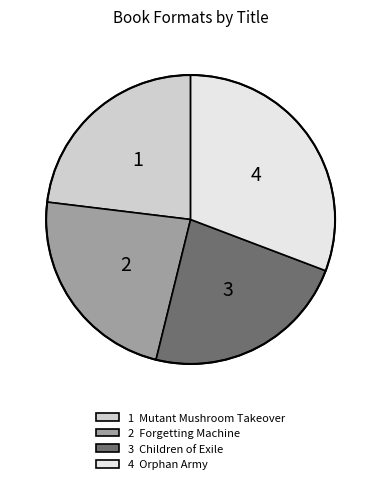

Which slice is the largest?

4 Orphan Army